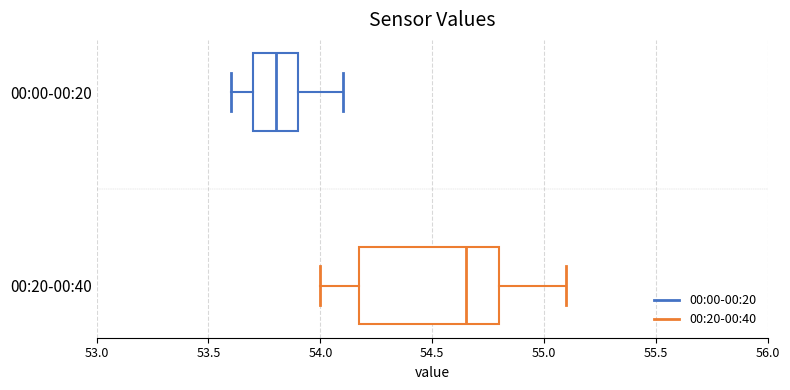

Which box has the furthest to the right median line?

00:20-00:40